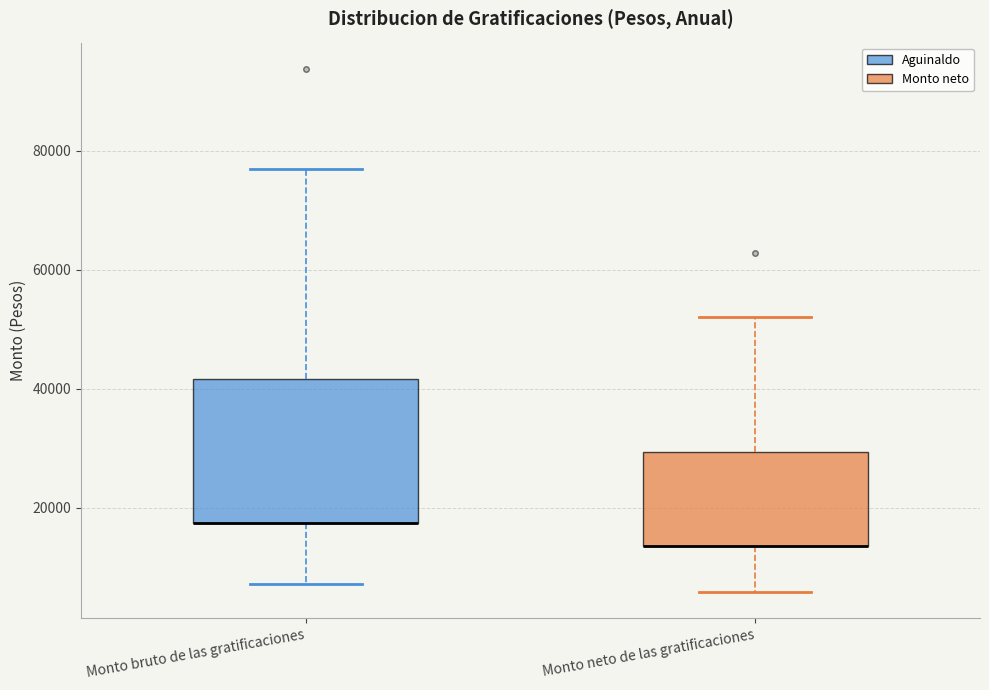

Where is the lower edge of the box for Monto neto de las gratificaciones on the y-axis? The values are not printed on the chart, so give them approximately, as read against the axis.

14000